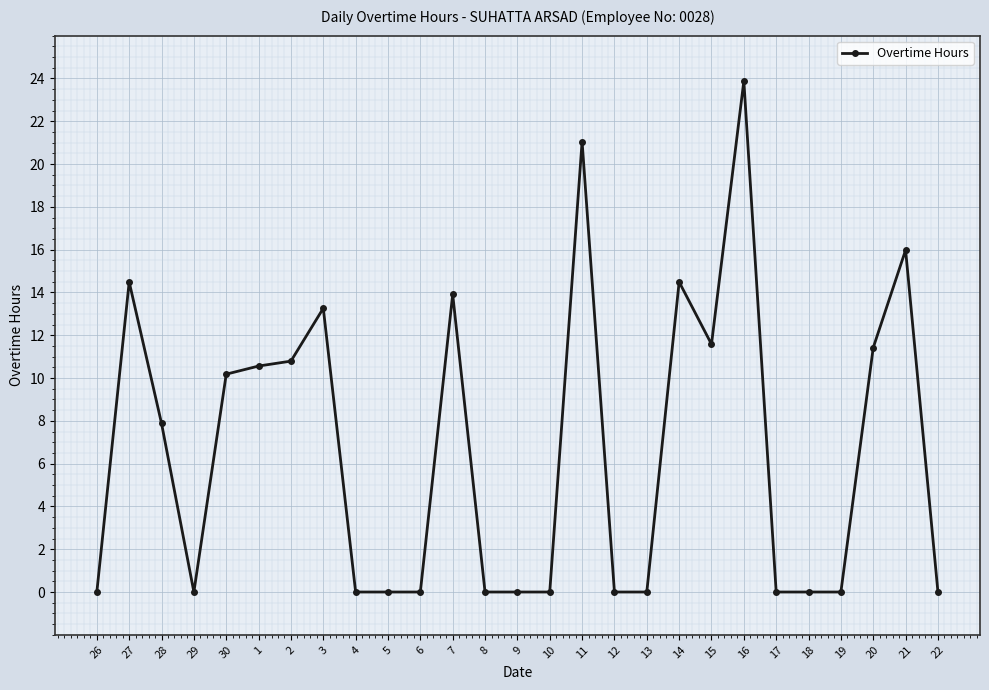

What is the average value?

6.6